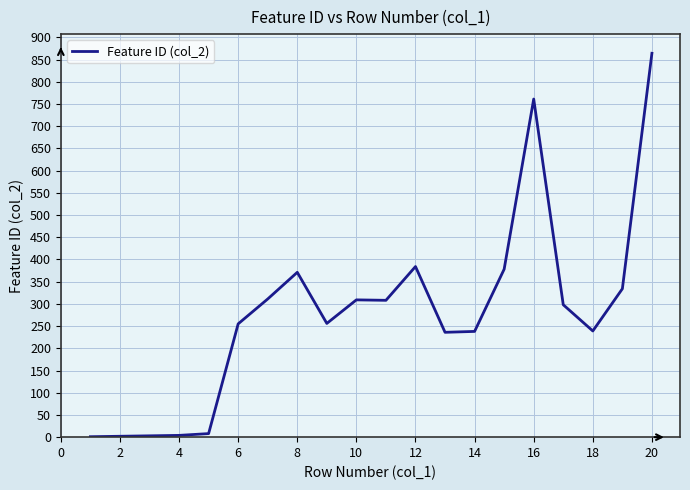

What is the greatest value displayed?

864